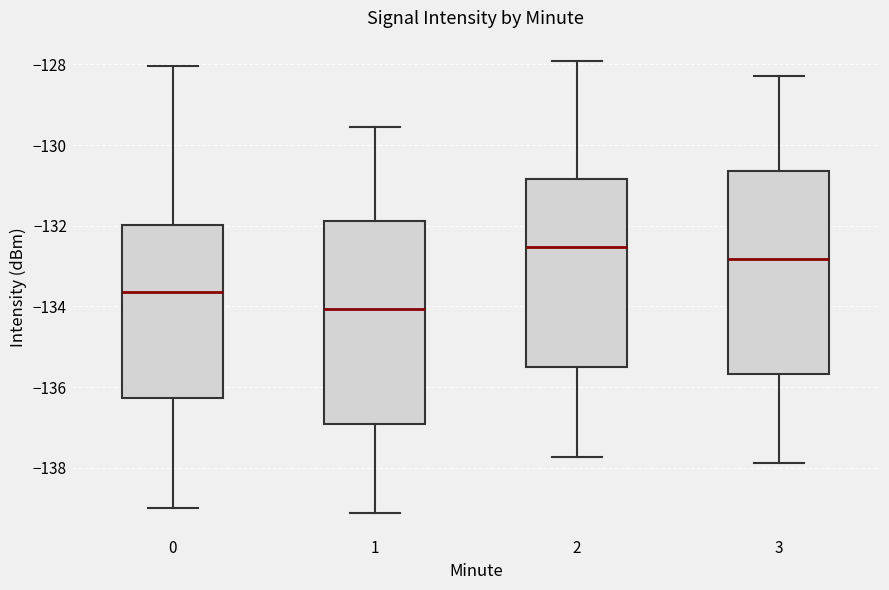

Where is the lower edge of the box at x = 3 on the y-axis? The values are not printed on the chart, so give them approximately, as read against the axis.

-135.6